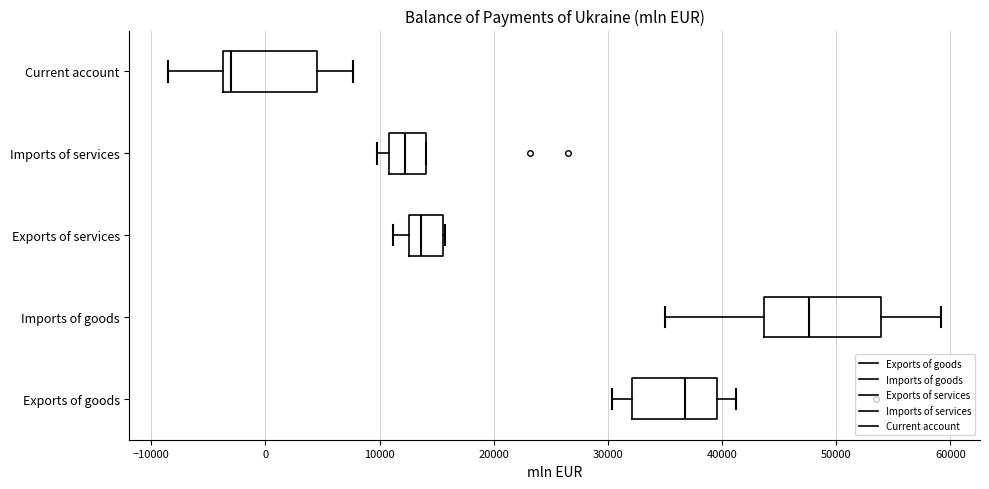

Reading bottom to top, transcribe this box plot: for each box, give where its median line is, the range the box spans, and where its two whiskers end, as read against the x-axis. The values are not printed on the chart, so give them approximately, as read against the axis.

Exports of goods: median 37000, box 32000 to 40000, whiskers 30000 to 41000
Imports of goods: median 48000, box 44000 to 54000, whiskers 35000 to 59000
Exports of services: median 14000, box 13000 to 16000, whiskers 11000 to 16000
Imports of services: median 12000, box 11000 to 14000, whiskers 10000 to 14000
Current account: median -3000, box -4000 to 5000, whiskers -9000 to 8000